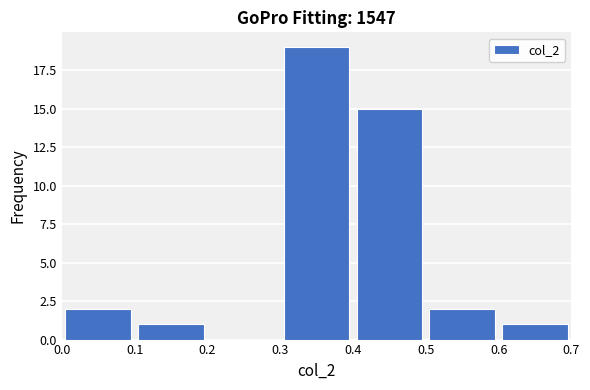

Over which range of the x-axis is the bar tallest?

0.3 to 0.4